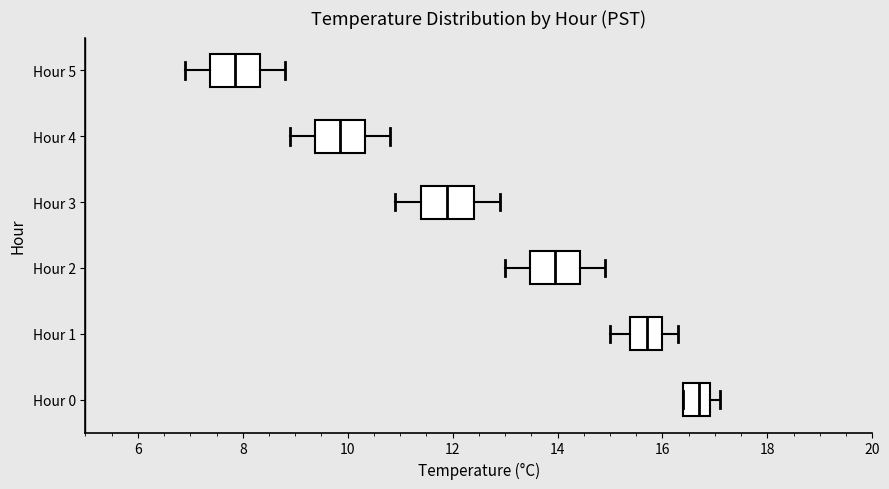

Reading bottom to top, read every box against the x-axis: the position of its median line, the range the box covers, and the ends of its whiskers. The values are not printed on the chart, so give them approximately, as read against the axis.

Hour 0: median 16.8, box 16.4 to 17.0, whiskers 16.4 to 17.2
Hour 1: median 15.8, box 15.4 to 16.0, whiskers 15.0 to 16.4
Hour 2: median 14.0, box 13.4 to 14.4, whiskers 13.0 to 15.0
Hour 3: median 12.0, box 11.4 to 12.4, whiskers 11.0 to 13.0
Hour 4: median 9.8, box 9.4 to 10.4, whiskers 9.0 to 10.8
Hour 5: median 7.8, box 7.4 to 8.4, whiskers 7.0 to 8.8